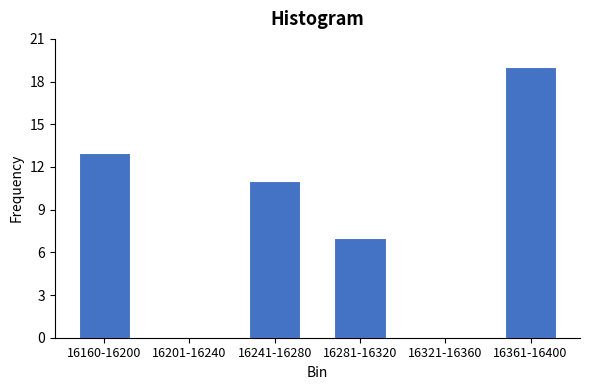

Reading left to right, what are all the values shown in this chart?

16160-16200=13	16201-16240=0	16241-16280=11	16281-16320=7	16321-16360=0	16361-16400=19